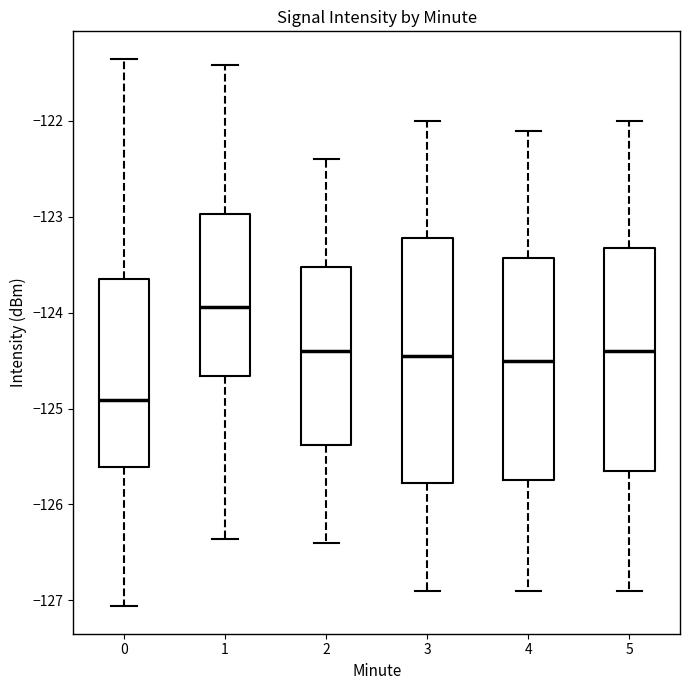

Reading left to right, read every box against the y-axis: the position of its median line, the range the box covers, and the ends of its whiskers. The values are not printed on the chart, so give them approximately, as read against the axis.

0: median -124.9, box -125.6 to -123.7, whiskers -127.1 to -121.4
1: median -123.9, box -124.7 to -123.0, whiskers -126.4 to -121.4
2: median -124.4, box -125.4 to -123.5, whiskers -126.4 to -122.4
3: median -124.4, box -125.8 to -123.2, whiskers -126.9 to -122.0
4: median -124.5, box -125.7 to -123.4, whiskers -126.9 to -122.1
5: median -124.4, box -125.6 to -123.3, whiskers -126.9 to -122.0